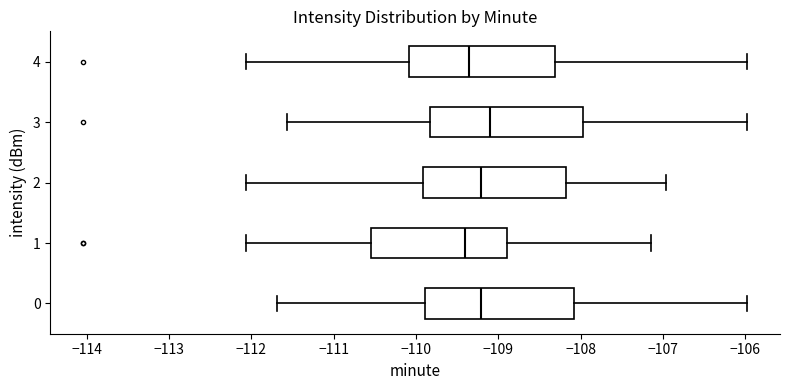

Which box has the furthest to the right median line?

3